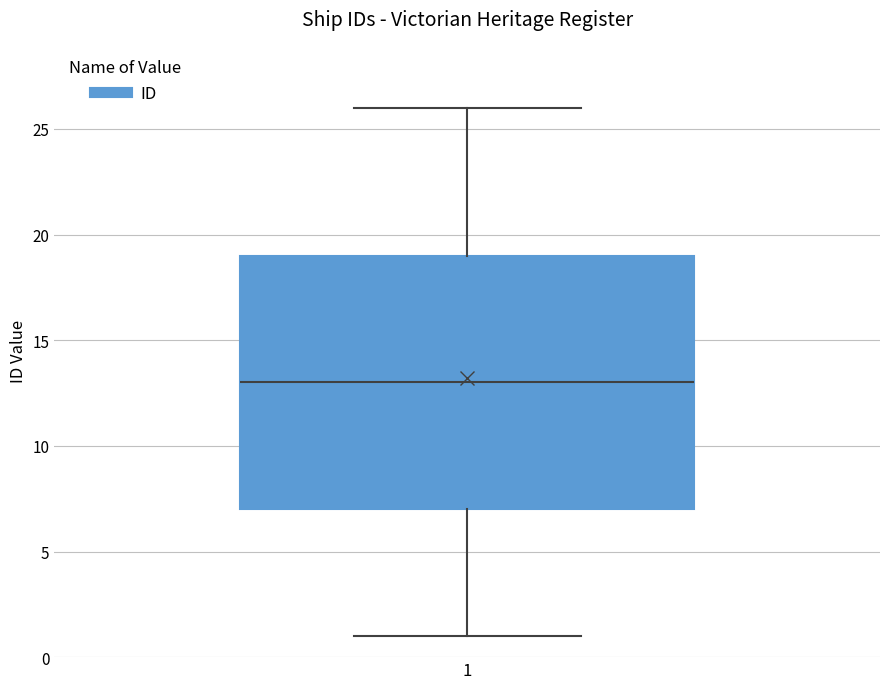

Where does the lower whisker of the box at x = 1 end on the y-axis? The values are not printed on the chart, so give them approximately, as read against the axis.

1